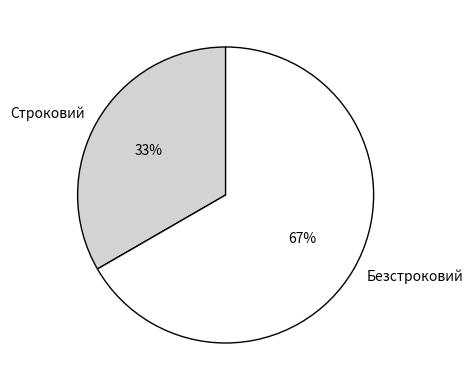

To the nearest percent, what percentage of the pie is Безстроковий?

67%